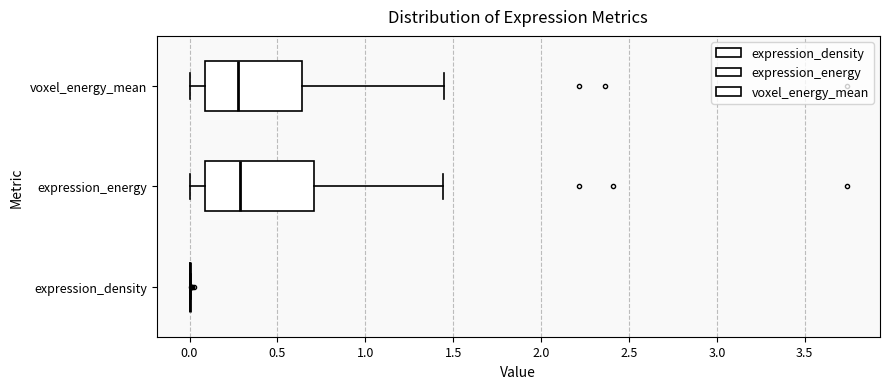

Where is the left edge of the box for expression_energy on the x-axis? The values are not printed on the chart, so give them approximately, as read against the axis.

0.10